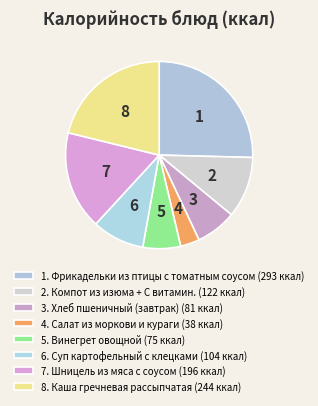

Which category has the biggest portion of the pie?

Фрикадельки из птицы с томатным соусом